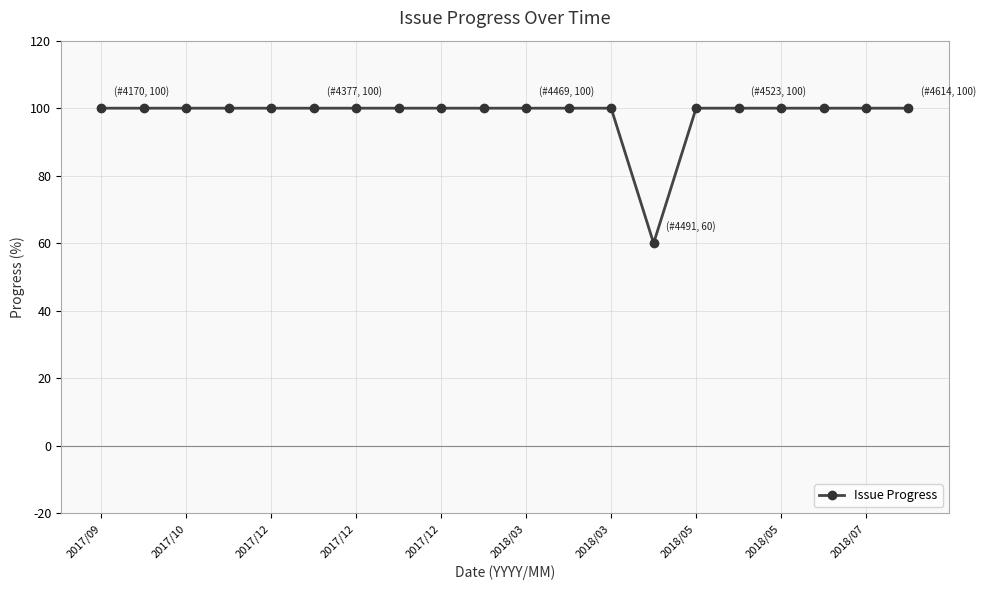

How many series are shown in this chart?

1